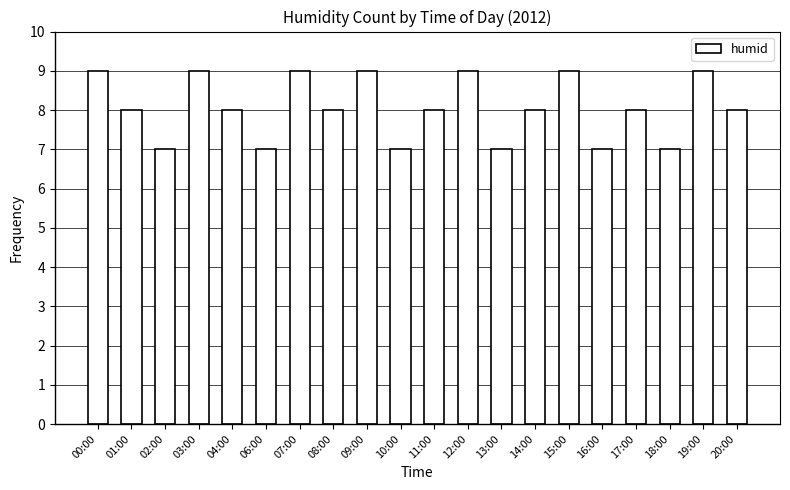

What is the approximate value at 01:00?

8